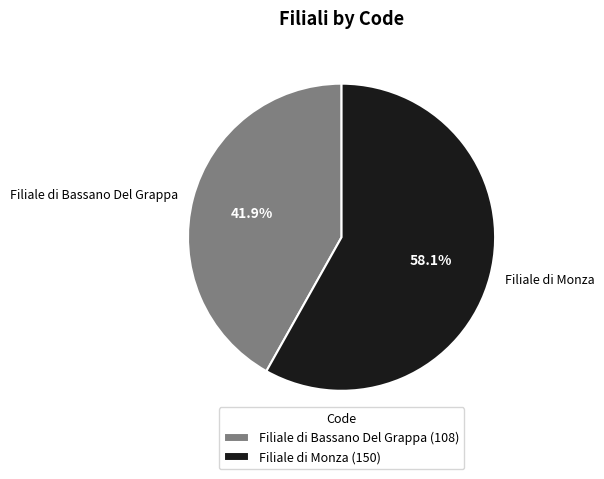

Between Filiale di Bassano Del Grappa and Filiale di Monza, which is larger?

Filiale di Monza